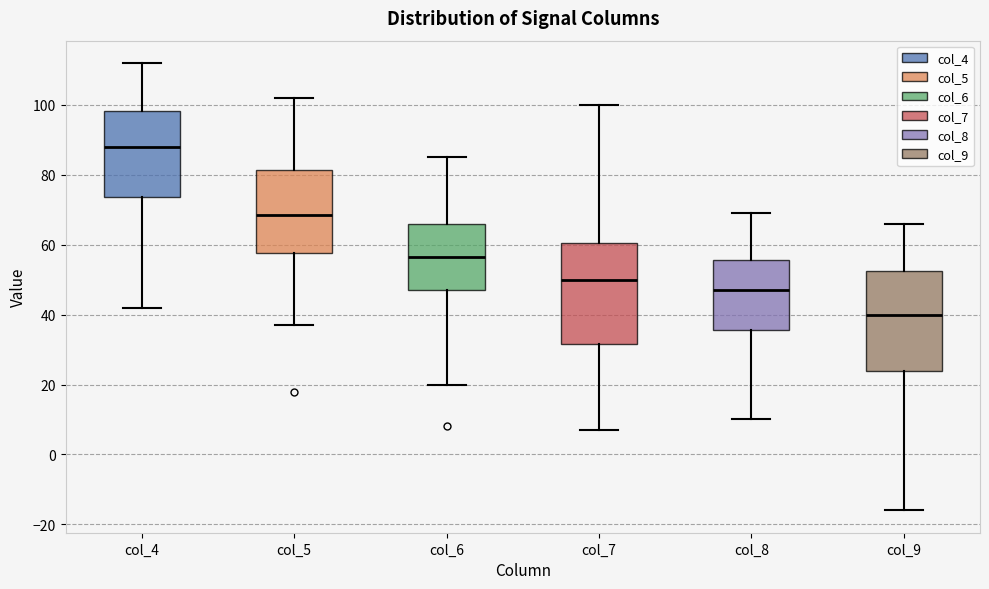

Reading left to right, read every box against the y-axis: the position of its median line, the range the box covers, and the ends of its whiskers. The values are not printed on the chart, so give them approximately, as read against the axis.

col_4: median 88, box 74 to 98, whiskers 42 to 112
col_5: median 68, box 58 to 82, whiskers 38 to 102
col_6: median 56, box 48 to 66, whiskers 20 to 86
col_7: median 50, box 32 to 60, whiskers 8 to 100
col_8: median 48, box 36 to 56, whiskers 10 to 70
col_9: median 40, box 24 to 52, whiskers -16 to 66